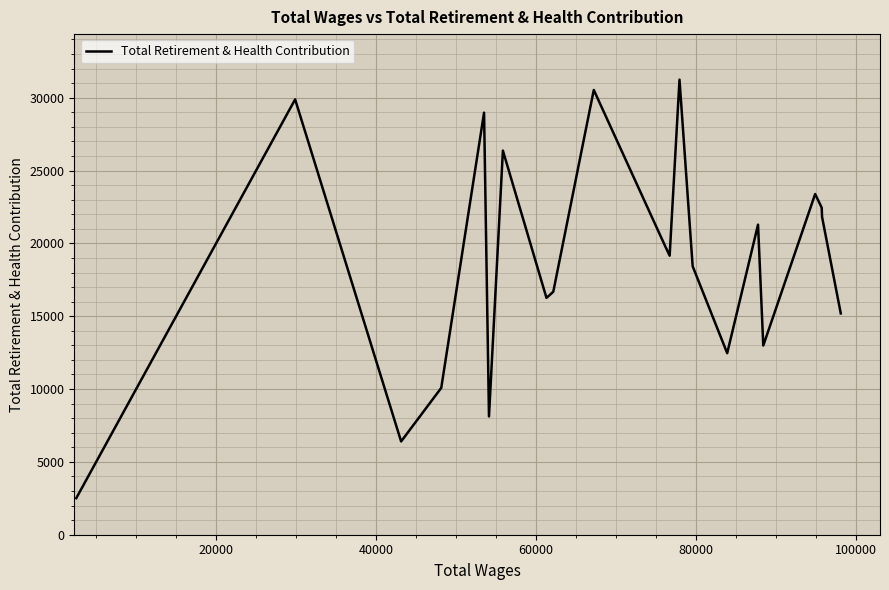

What is the difference between the maximum and minimum values?

28730